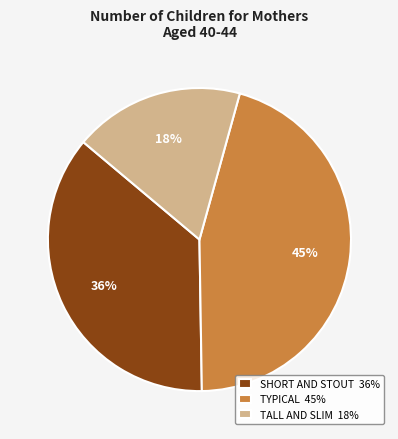

How many segments does this pie chart have?

3